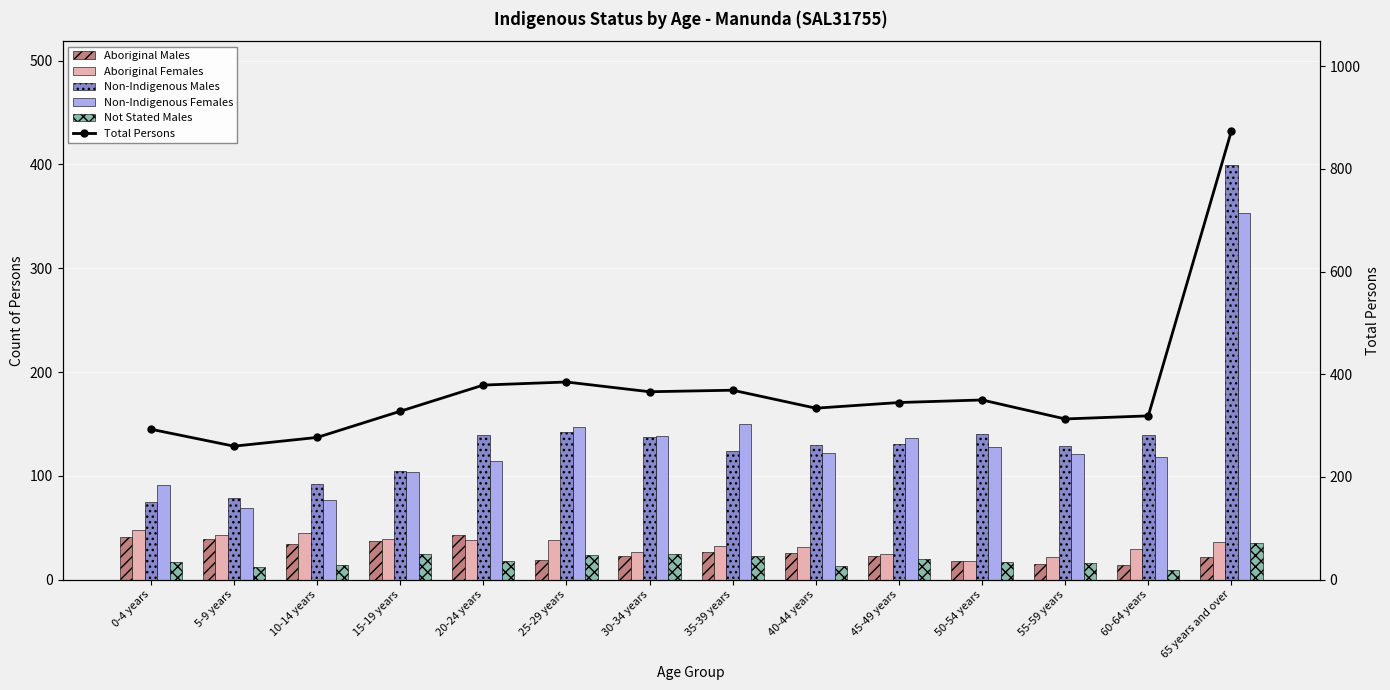

What is the smallest value displayed?

9